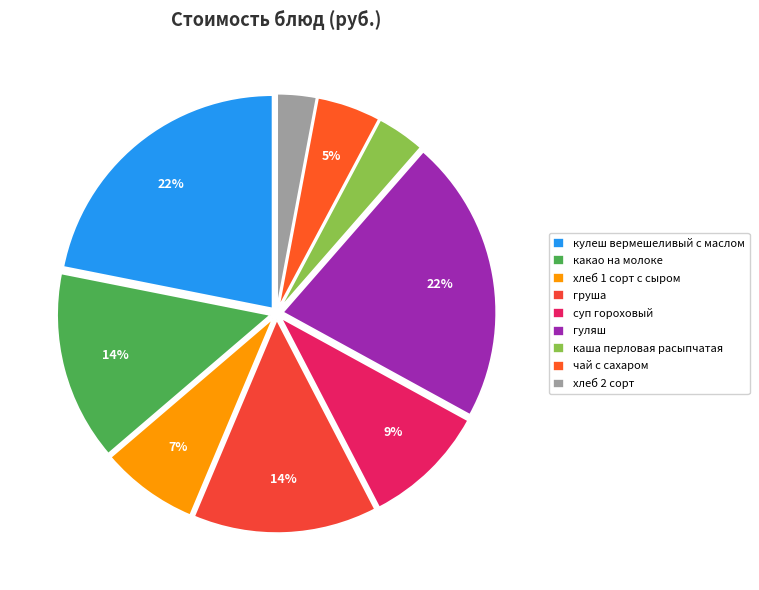

How many segments does this pie chart have?

9